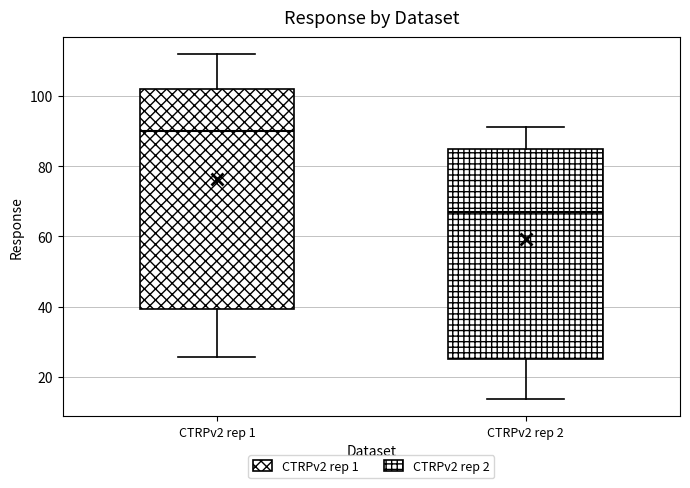

Which box has the highest median line?

CTRPv2 rep 1